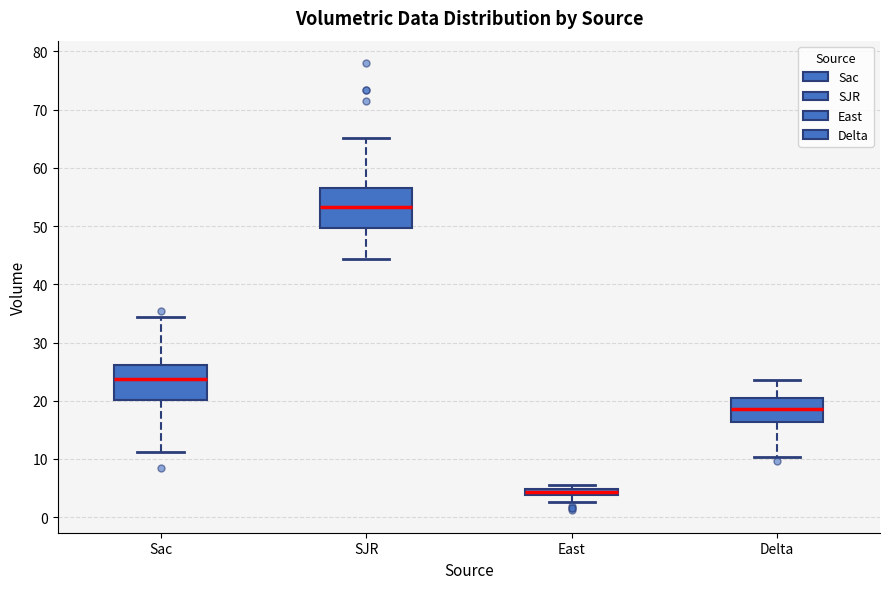

Which box has the lowest median line?

East